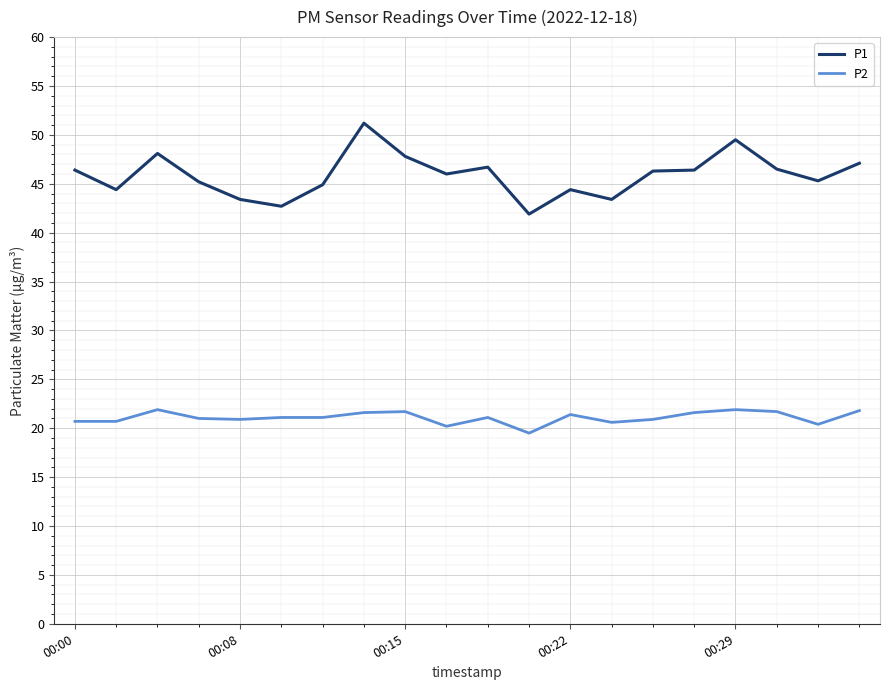

True or false: P1 and P2 intersect in this chart.

False